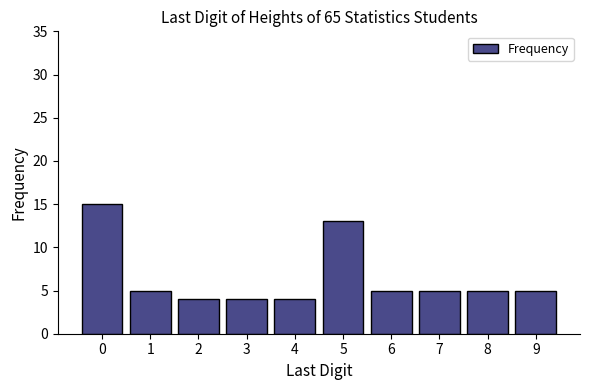

Reading right to left, list all the values displayed in this chart.

9=5	8=5	7=5	6=5	5=13	4=4	3=4	2=4	1=5	0=15